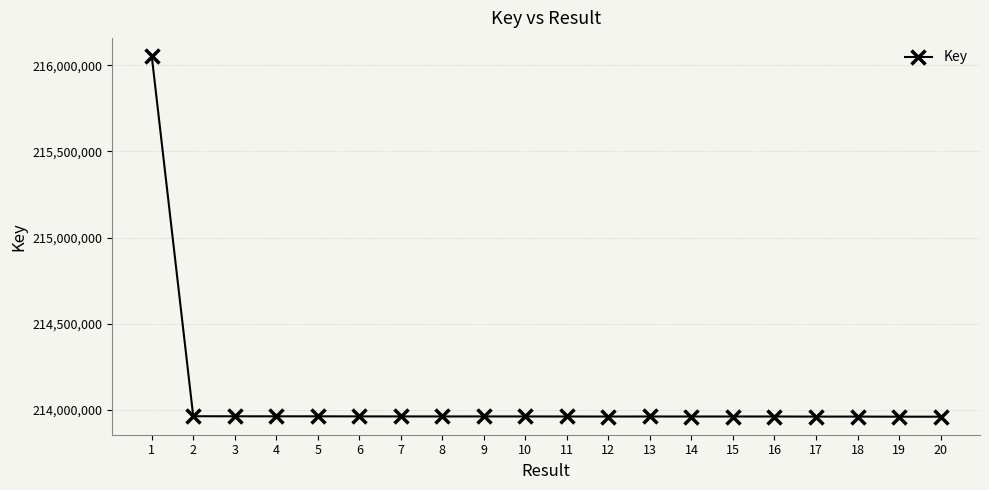

What is the difference between the maximum and minimum values?

2093373